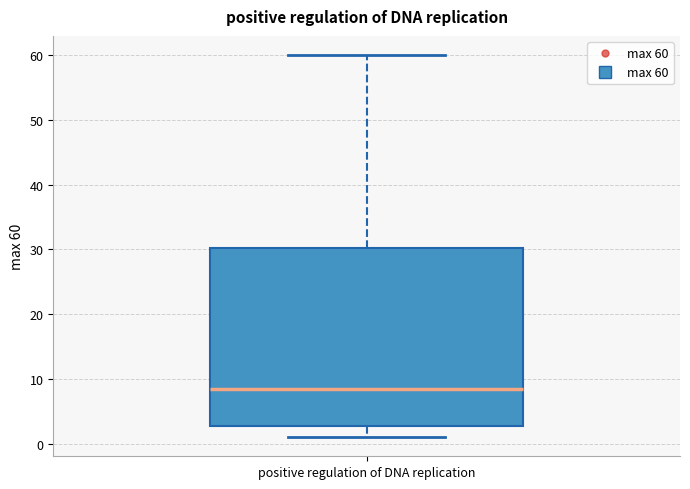

Transcribe this box plot: give where the median line is, the range the box spans, and where the two whiskers end, as read against the y-axis. The values are not printed on the chart, so give them approximately, as read against the axis.

median 9, box 3 to 30, whiskers 1 to 60